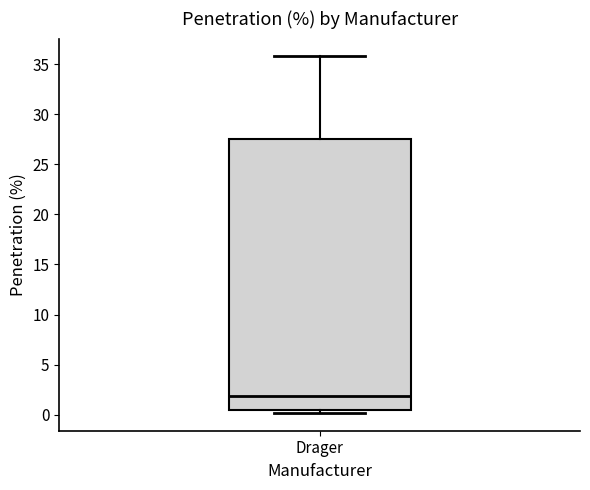

Transcribe this box plot: give where the median line is, the range the box spans, and where the two whiskers end, as read against the y-axis. The values are not printed on the chart, so give them approximately, as read against the axis.

median 2.0, box 0.5 to 27.5, whiskers 0.0 to 36.0